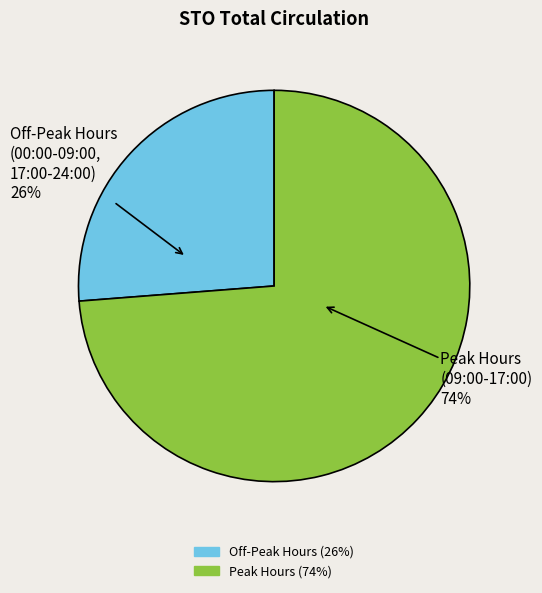

Does any single category account for the majority?

Yes